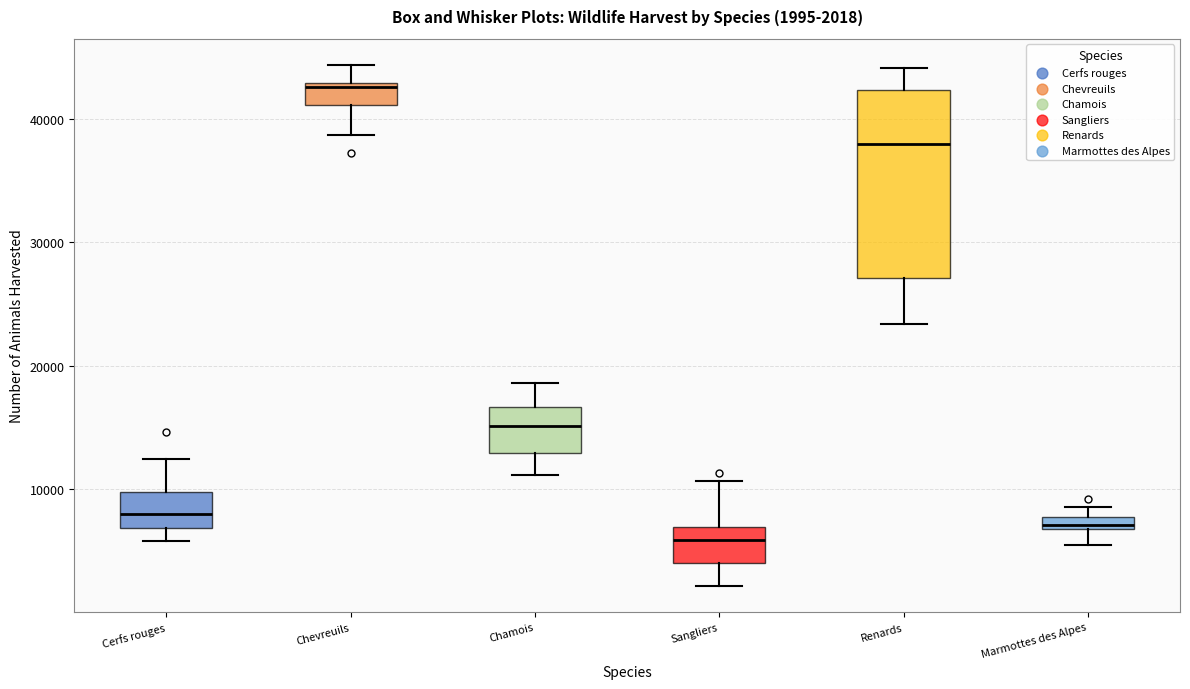

Which box's median line is the highest?

Chevreuils